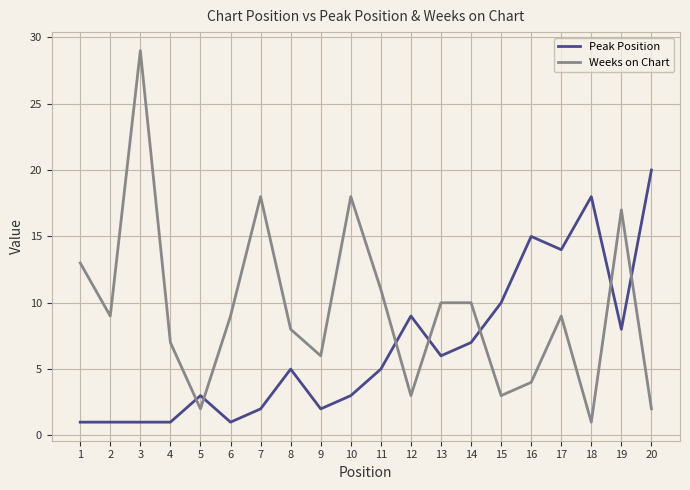

Which series has the largest total across all categories?

Weeks on Chart